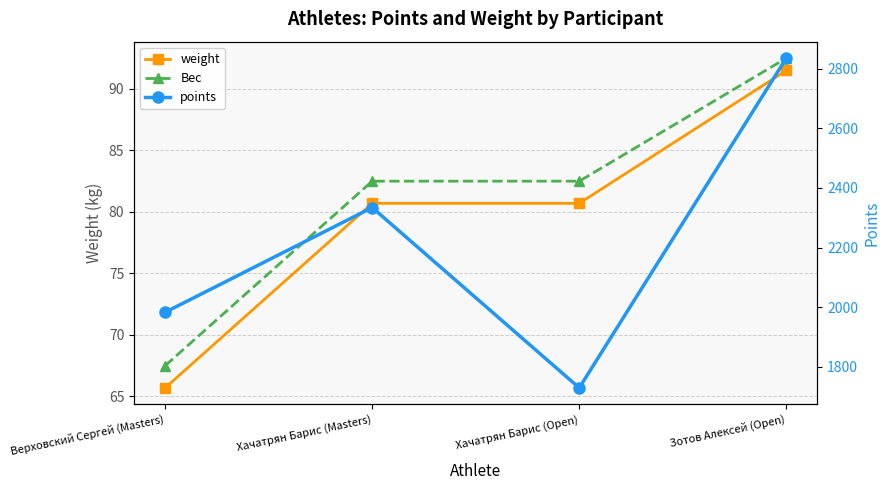

What is the label of the 2nd point from the left?

Хачатрян Барис (Masters)